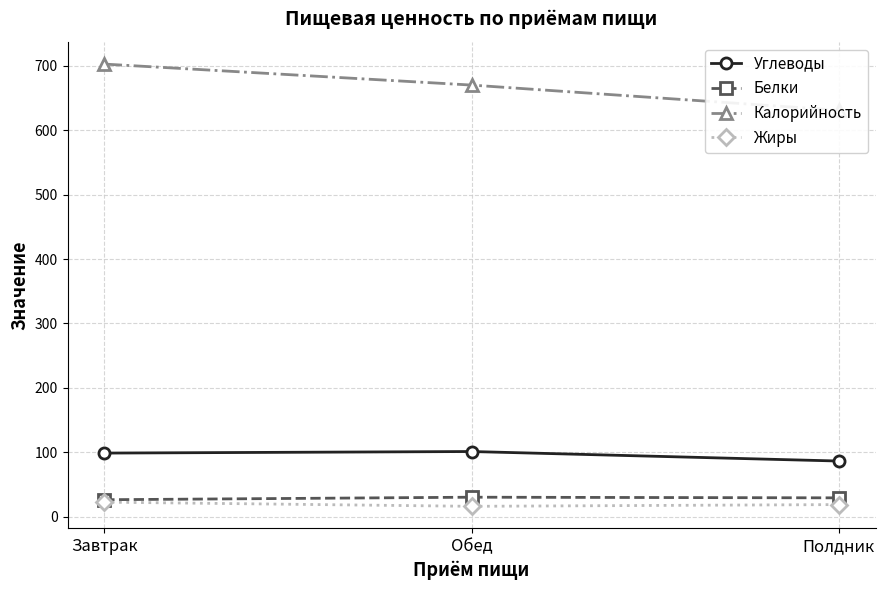

What is the sum of the Жиры values at Полдник and Обед?

34.8